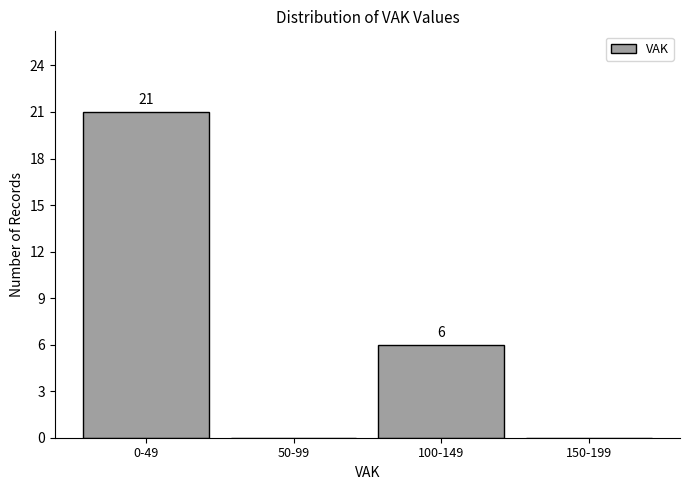

Reading right to left, extract all data points from this chart.

150-199=0	100-149=6	50-99=0	0-49=21